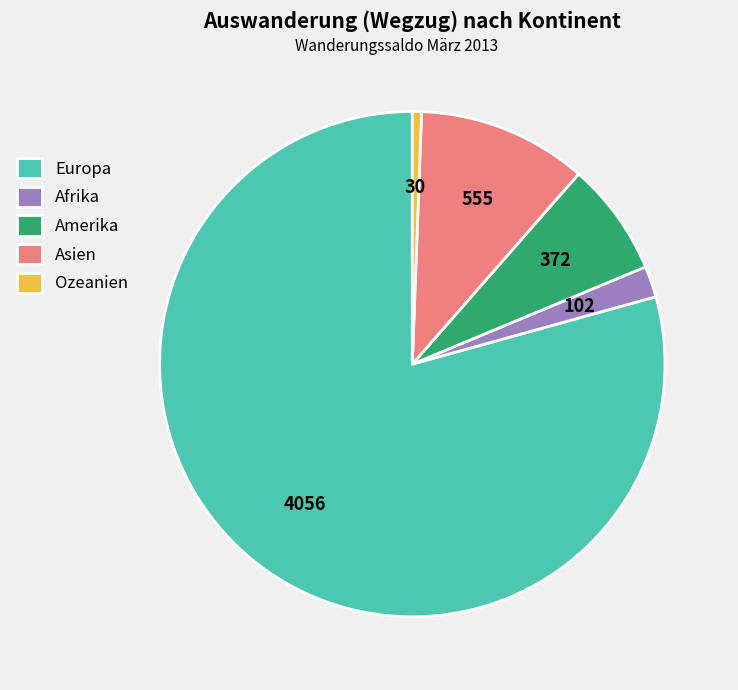

Does Europa account for over 50% of the chart?

Yes